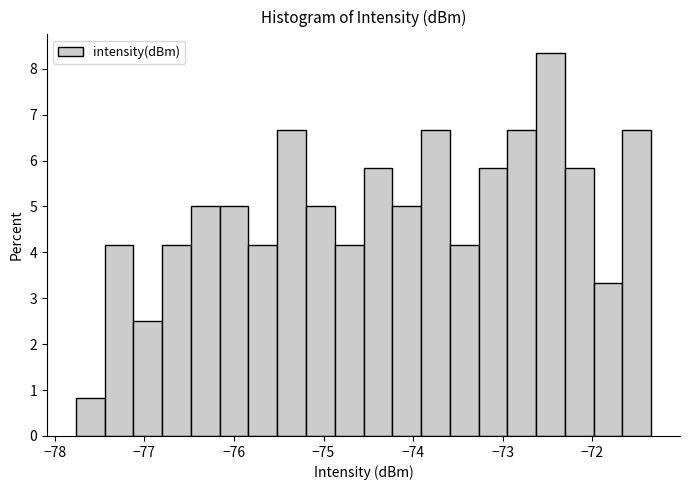

Around what value on the x-axis is the tallest bar? Give the approximate position of its centre, as read against the axis.

-72.5